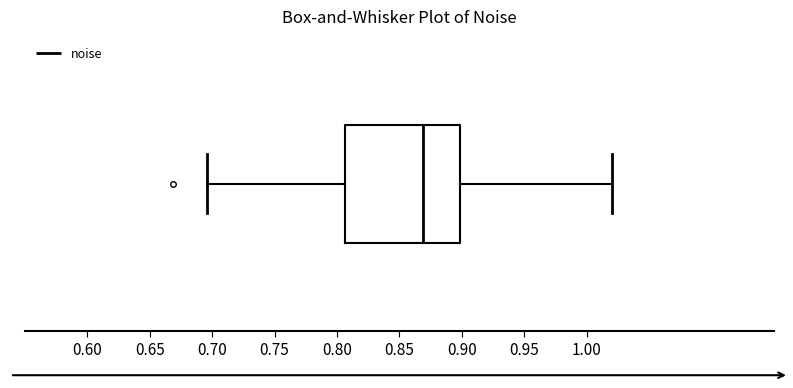

Transcribe this box plot: give where the median line is, the range the box spans, and where the two whiskers end, as read against the x-axis. The values are not printed on the chart, so give them approximately, as read against the axis.

median 0.870, box 0.805 to 0.900, whiskers 0.695 to 1.020